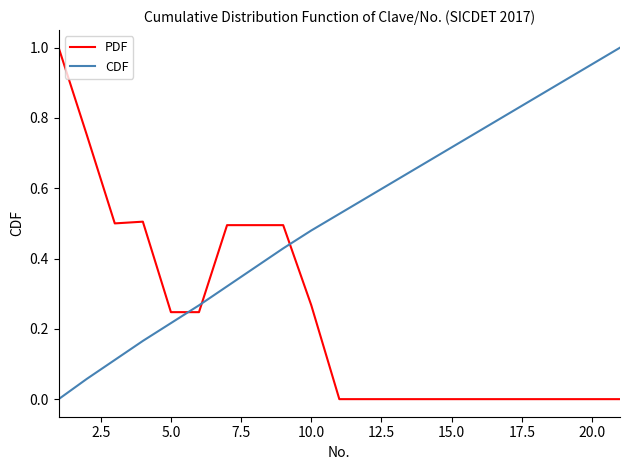

Rank the series by their average value, from highest to lowest.

CDF, PDF